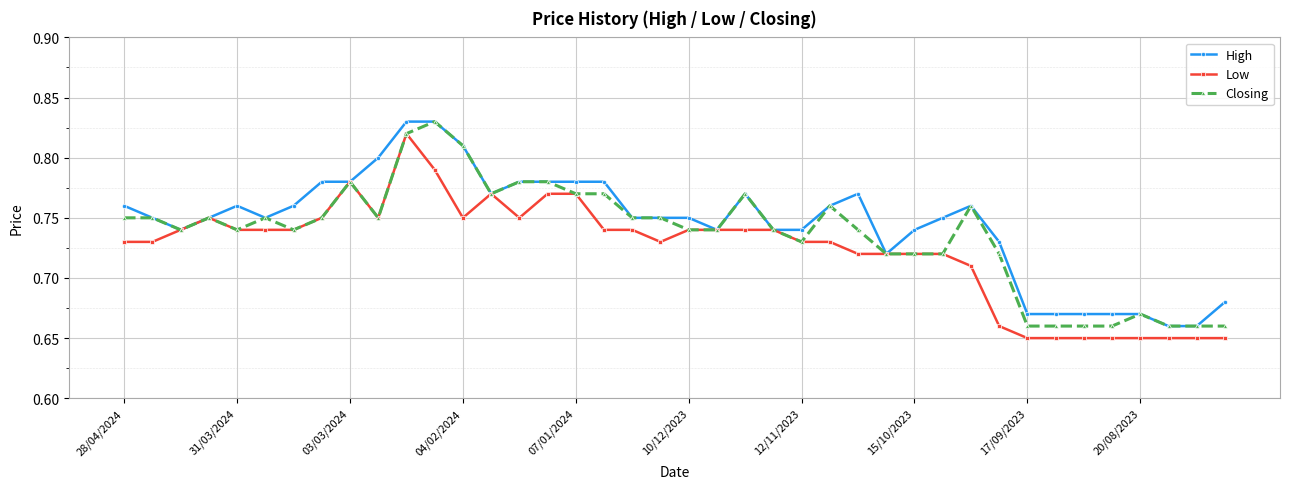

Count the High values in the range 0 to 1.

40